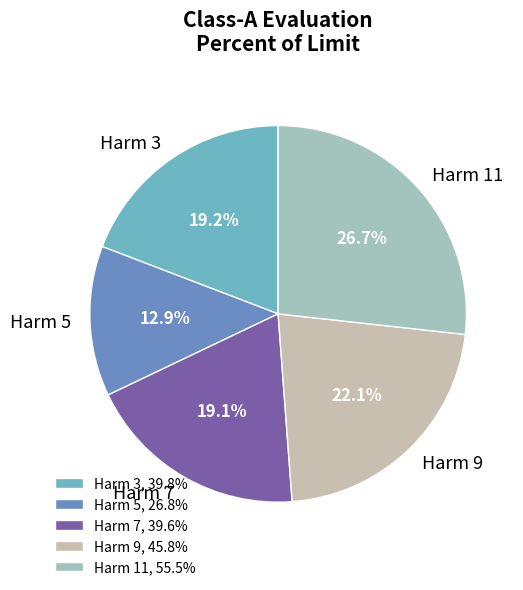

Does Harm 11 represent more than half of the total?

No